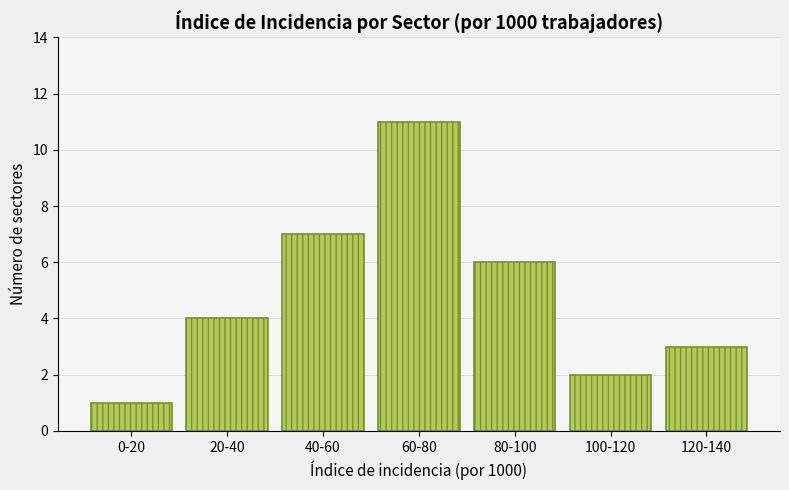

Reading left to right, what are all the values shown in this chart?

1	4	7	11	6	2	3